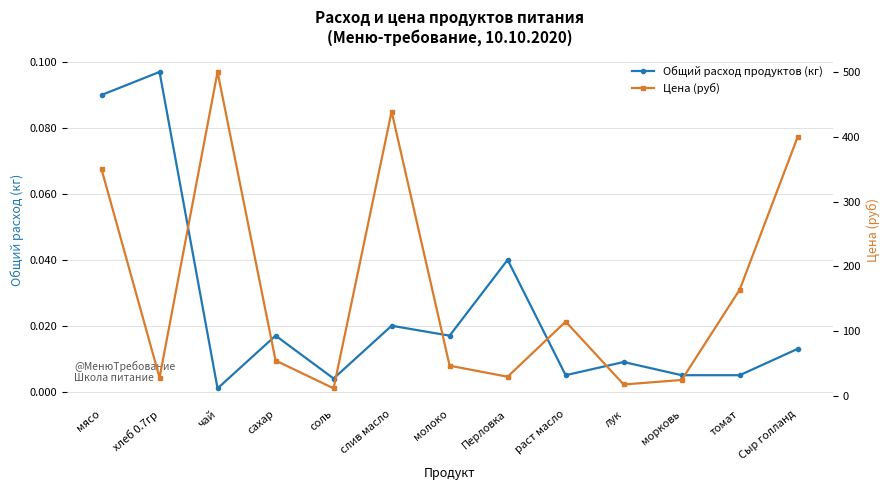

At how many categories does at least one series exceed 498?

1